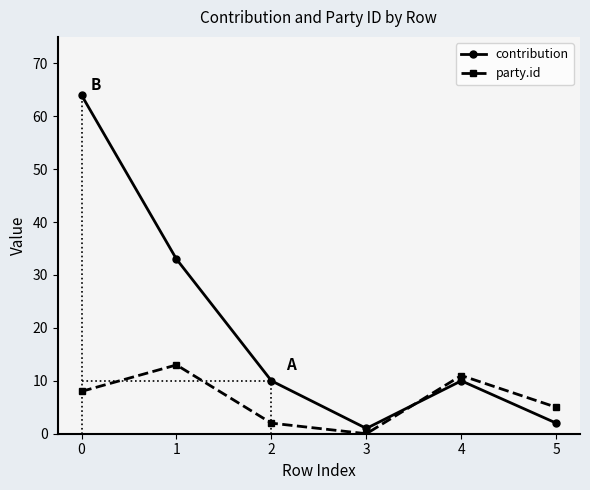

How many interior local peaks does the contribution series have?

1